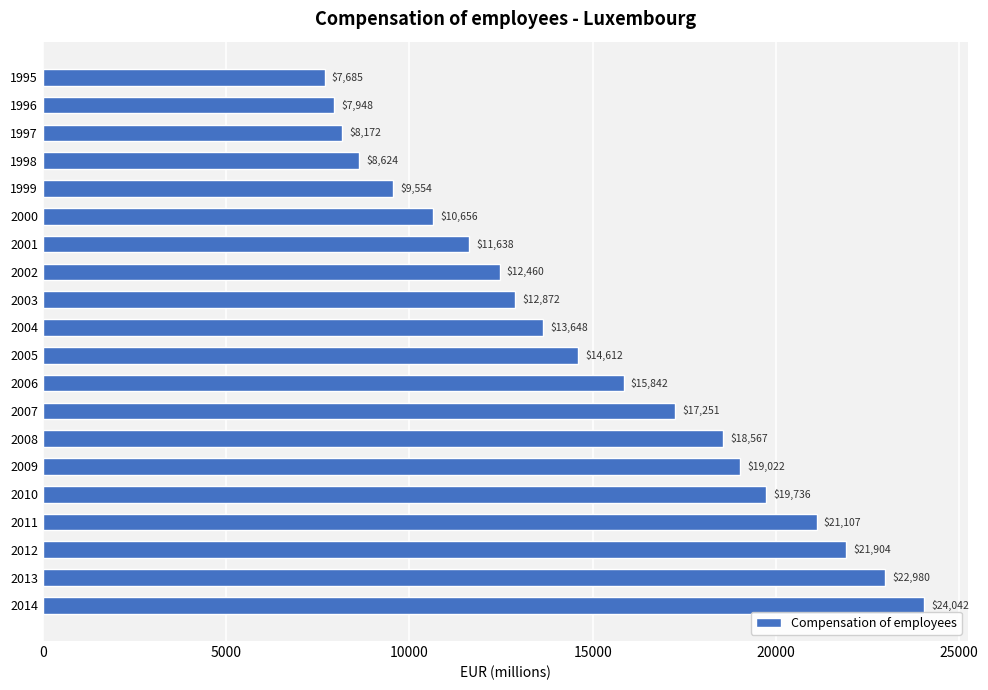

What is the value of the 8th bar from the top?

12459.6